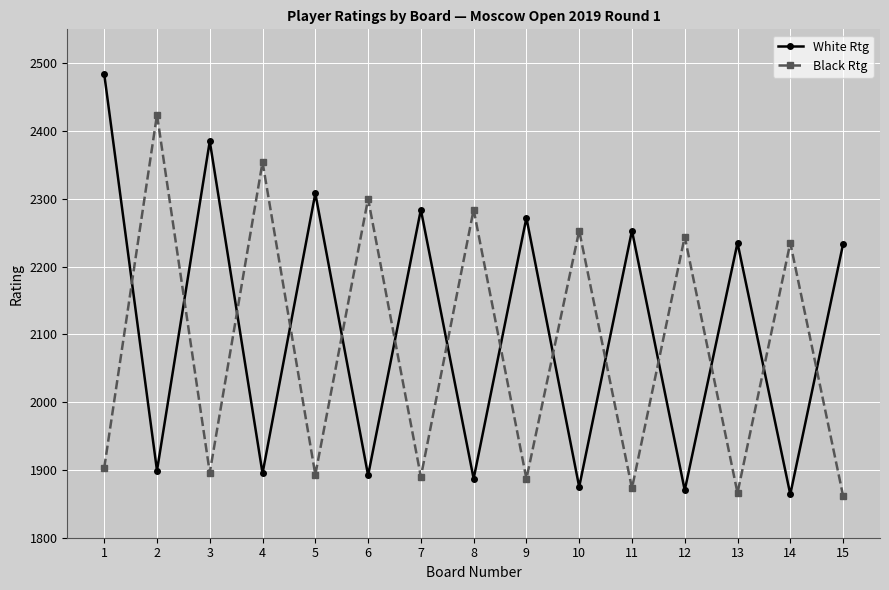

How many data points does each series have?

15